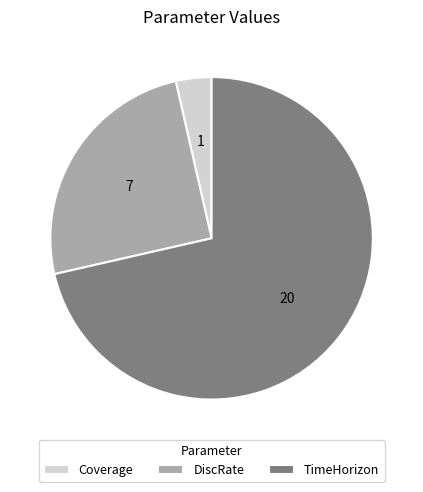

Which slice is the largest?

TimeHorizon